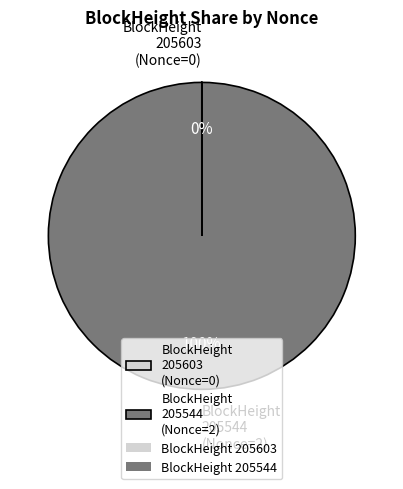

To the nearest percent, what portion does BlockHeight 205544 (Nonce=2) represent?

100%